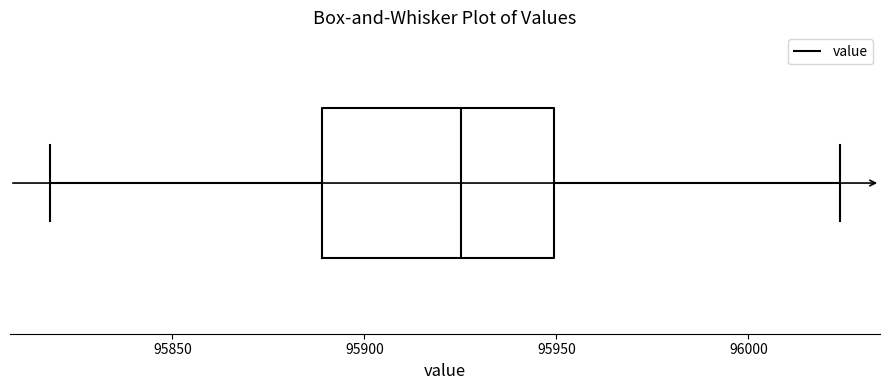

Where is the left edge of the box on the x-axis? The values are not printed on the chart, so give them approximately, as read against the axis.

95890